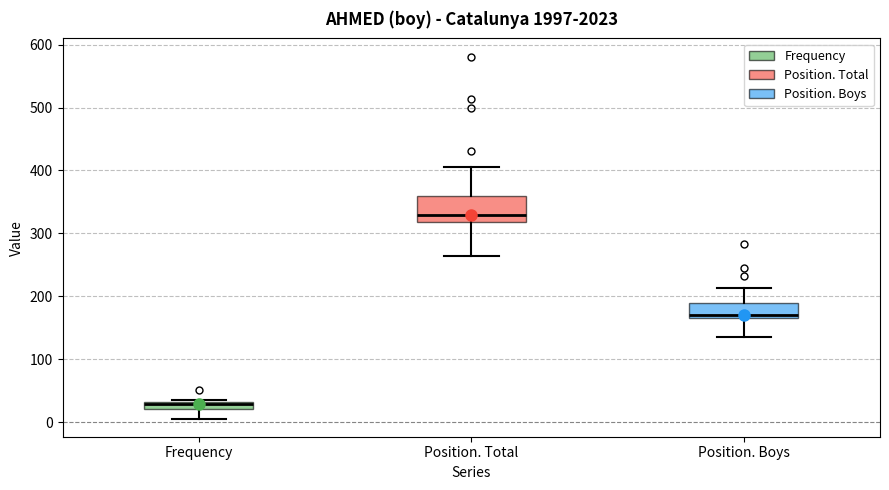

Which box is the tallest, from its lower edge to its upper edge?

Position. Total